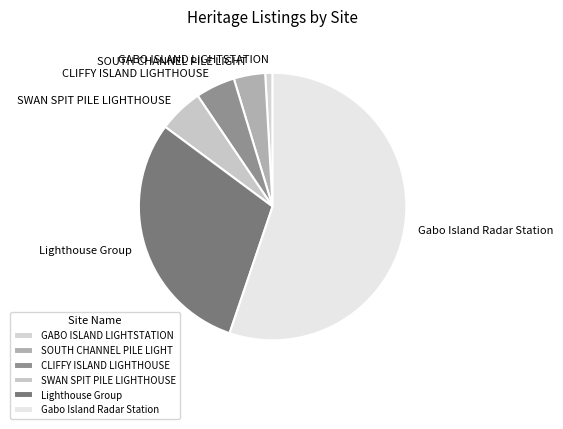

Approximately how many times larger is the value at SWAN SPIT PILE LIGHTHOUSE compared to GABO ISLAND LIGHTSTATION?

6.0